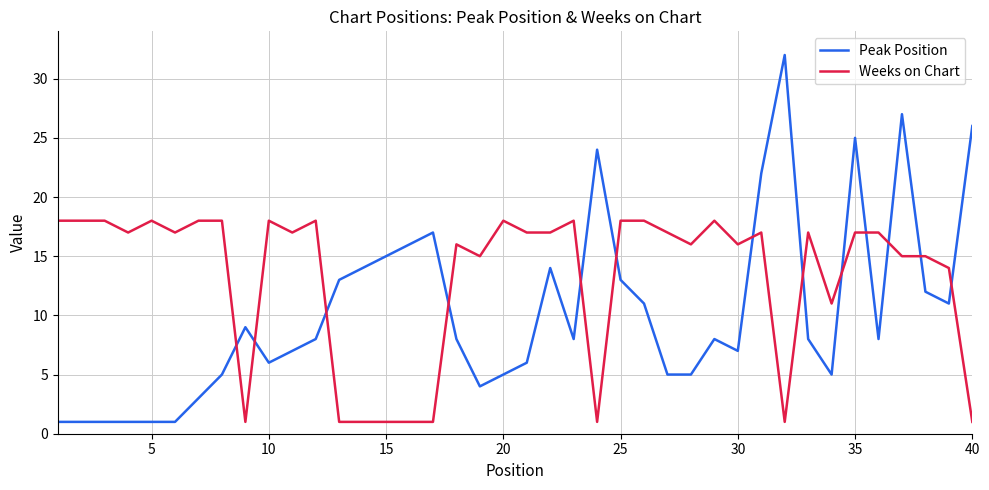

What is the difference between the maximum and minimum values in the Weeks on Chart series?

17